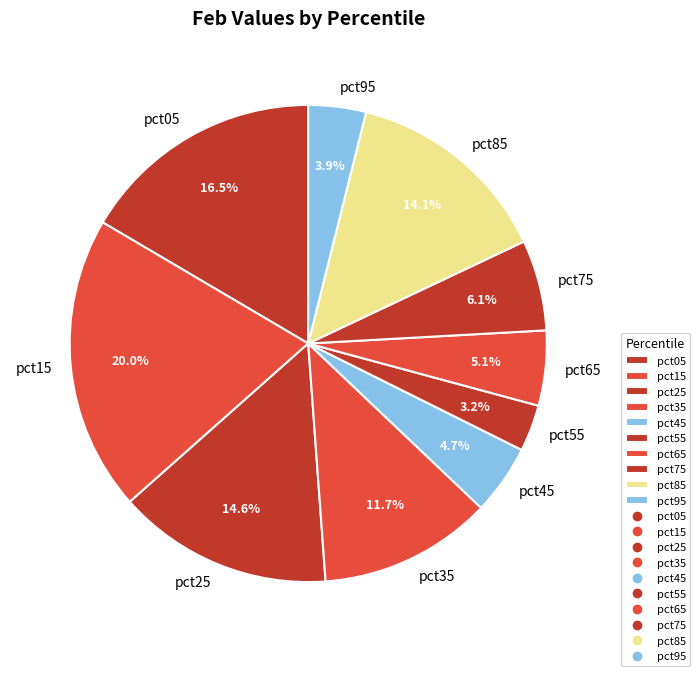

Is there a majority slice in this chart?

No